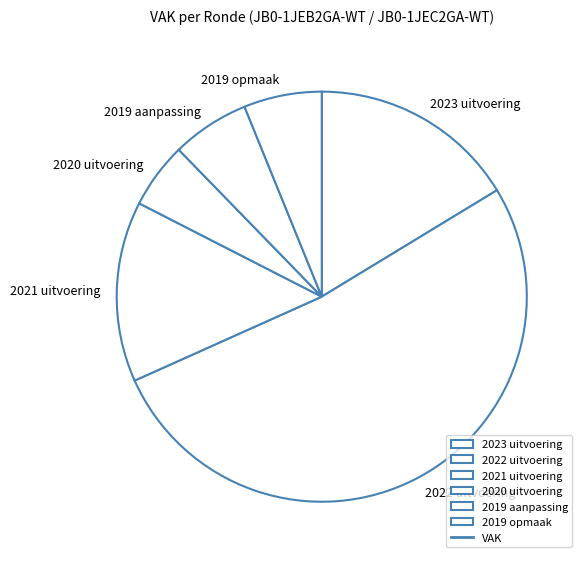

Combined, do 2019 opmaak and 2021 uitvoering account for over 50%?

No